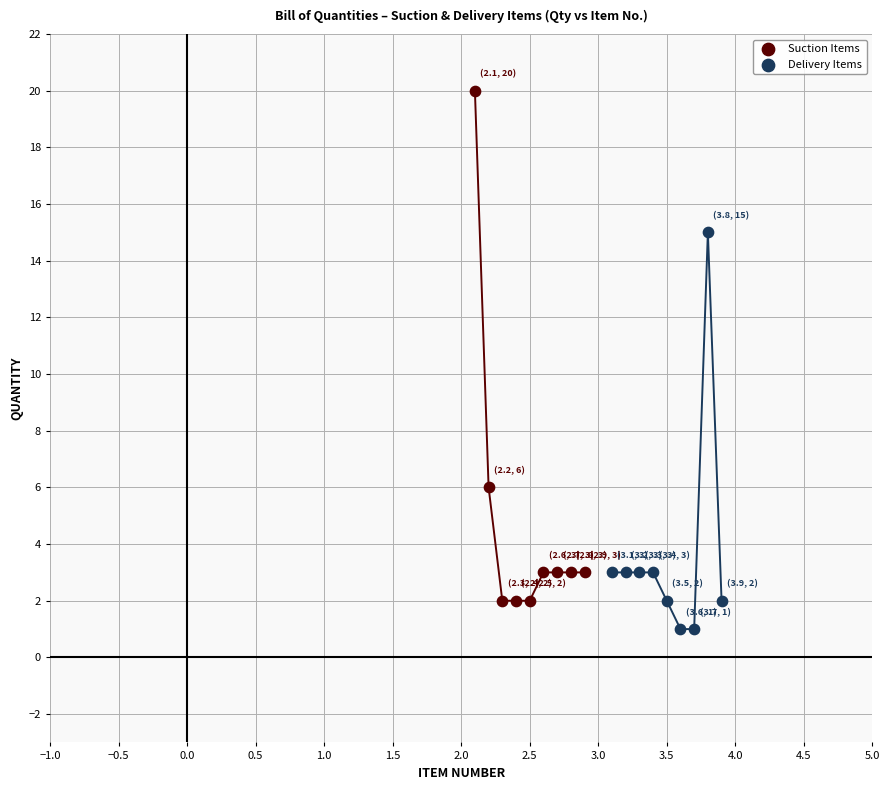

Which series reaches the maximum Y coordinate?

Suction Items